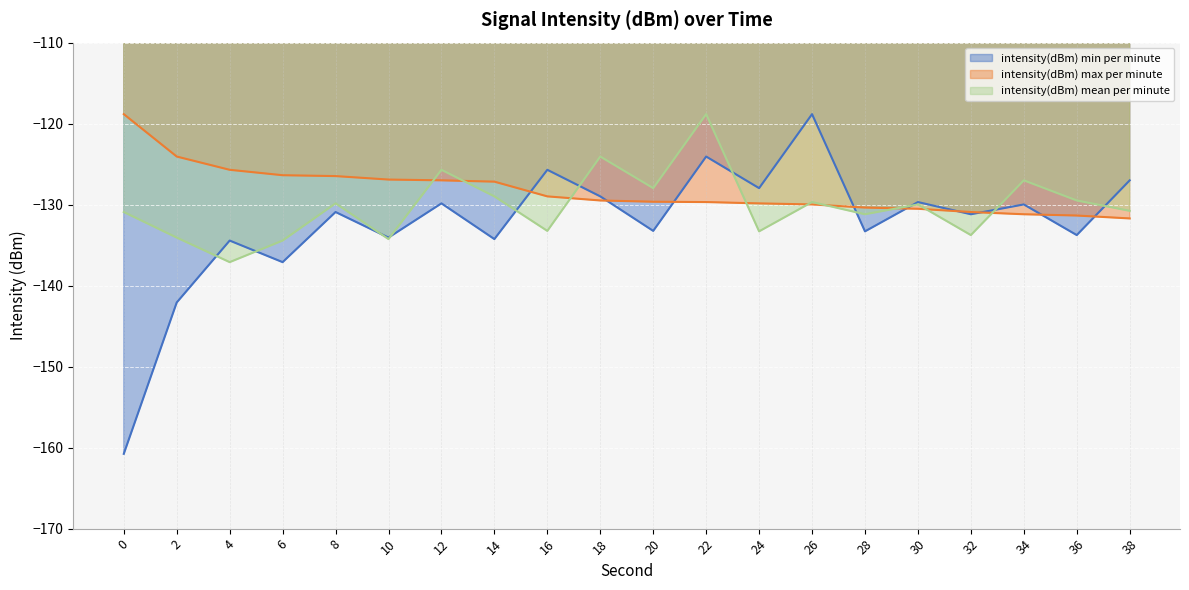

The intensity(dBm) min per minute series shows -130.9 at 8. True or false?

True